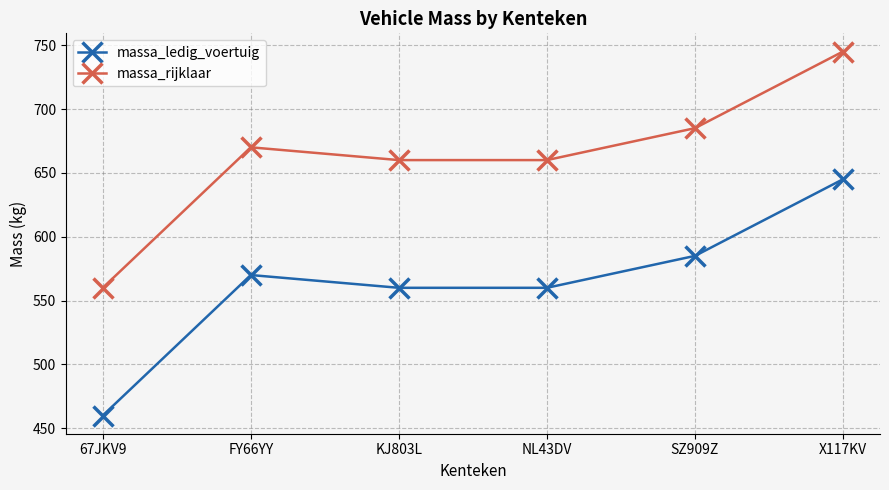

Reading left to right, list all the values displayed in this chart.

massa_ledig_voertuig: 67JKV9=460	FY66YY=570	KJ803L=560	NL43DV=560	SZ909Z=585	X117KV=645
massa_rijklaar: 67JKV9=560	FY66YY=670	KJ803L=660	NL43DV=660	SZ909Z=685	X117KV=745